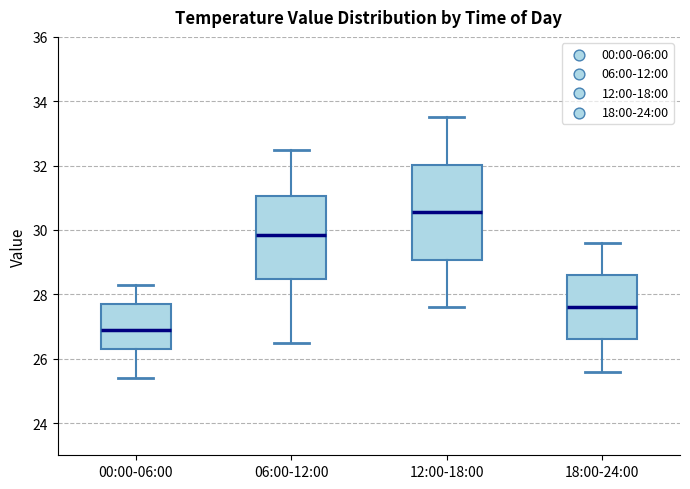

Which box is the tallest, from its lower edge to its upper edge?

12:00-18:00